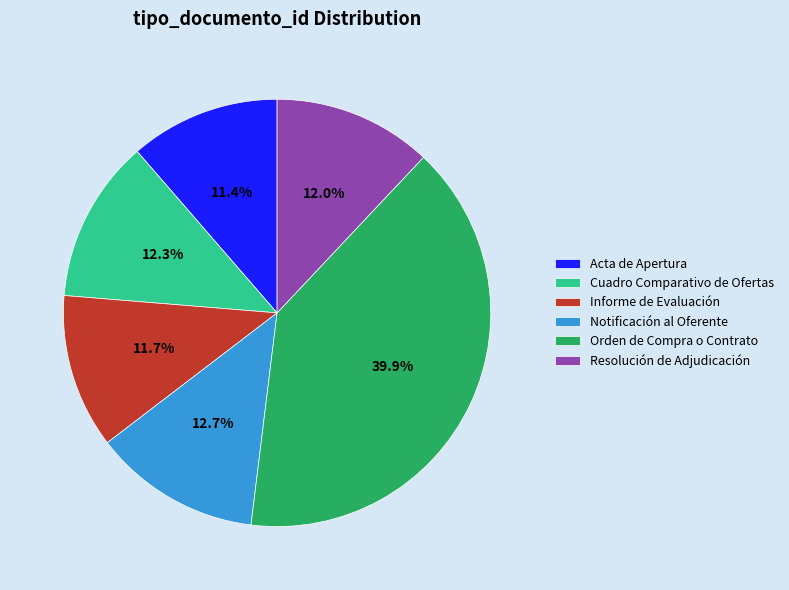

Does Acta de Apertura represent more than half of the total?

No